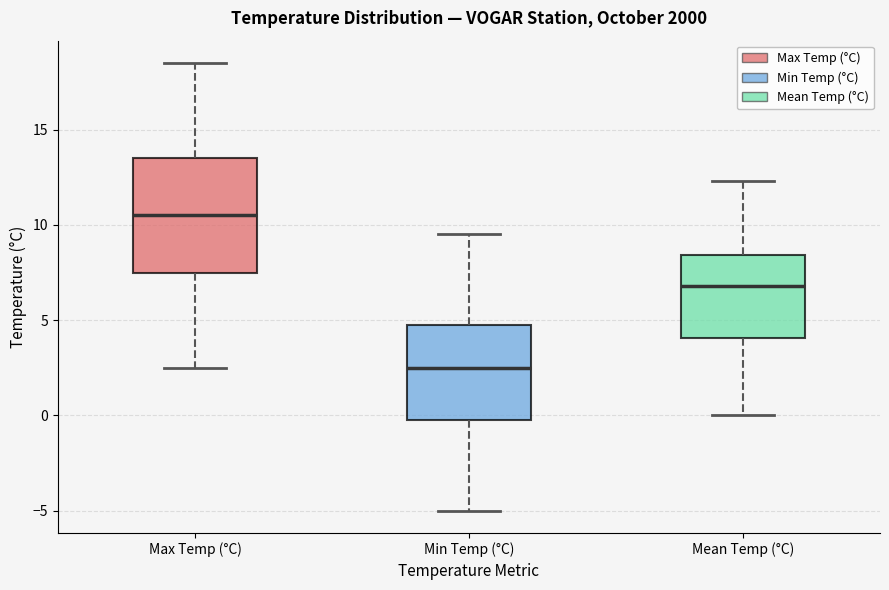

Reading left to right, read every box against the y-axis: the position of its median line, the range the box covers, and the ends of its whiskers. The values are not printed on the chart, so give them approximately, as read against the axis.

Max Temp (°C): median 10.5, box 7.5 to 13.5, whiskers 2.5 to 18.5
Min Temp (°C): median 2.5, box 0.0 to 5.0, whiskers -5.0 to 9.5
Mean Temp (°C): median 7.0, box 4.0 to 8.5, whiskers 0.0 to 12.5